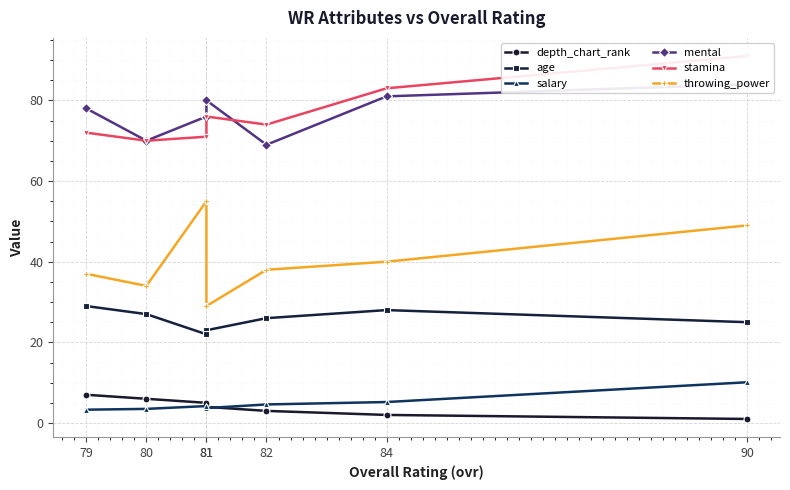

Between 81 and 80, which series saw the biggest shift?

mental